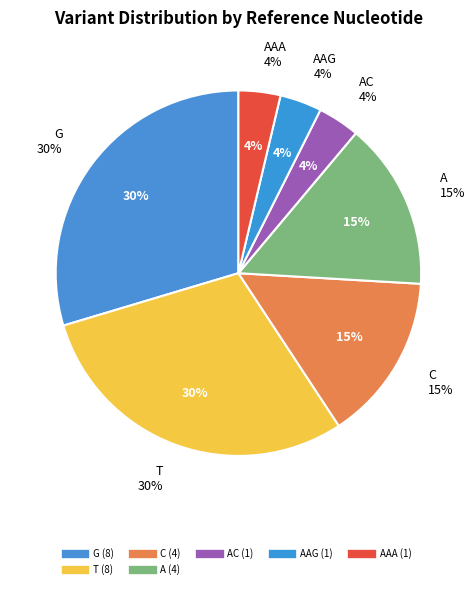

Does GCT account for over 50% of the chart?

No